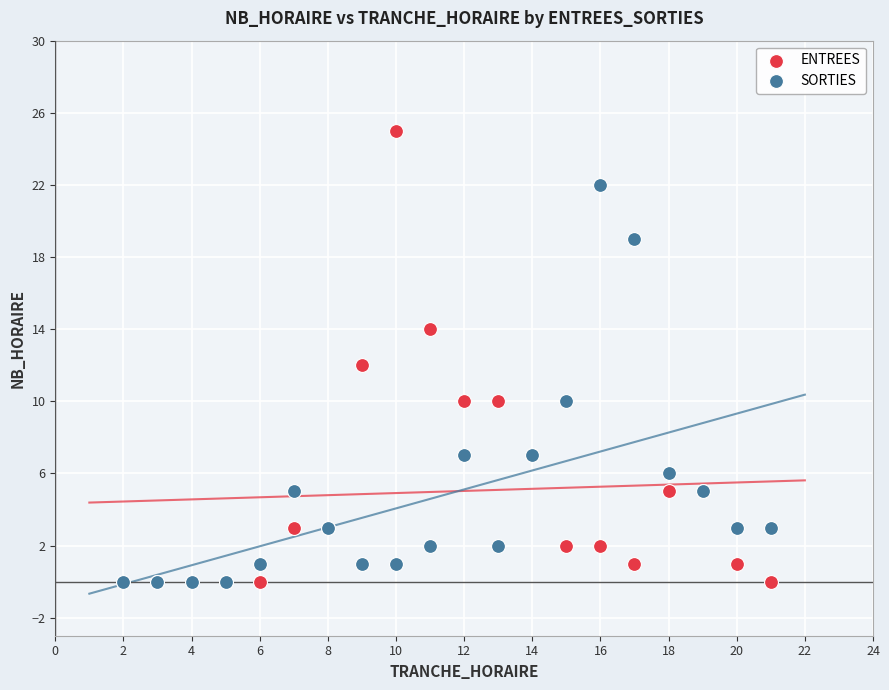

What are all the series names shown in the legend?

ENTREES, SORTIES